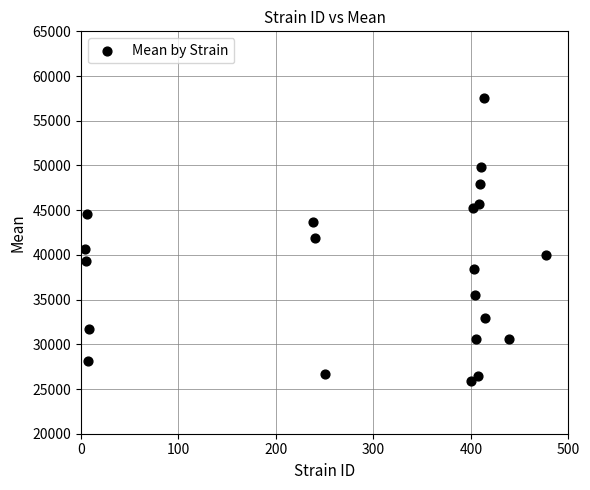

What is the range of Y values (max minus min)?

31640.9